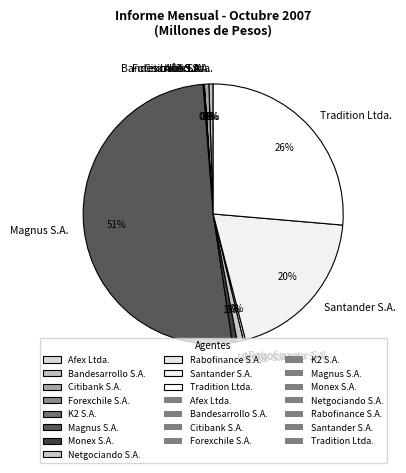

True or false: Tradition Ltda. accounts for 26% of the total.

True